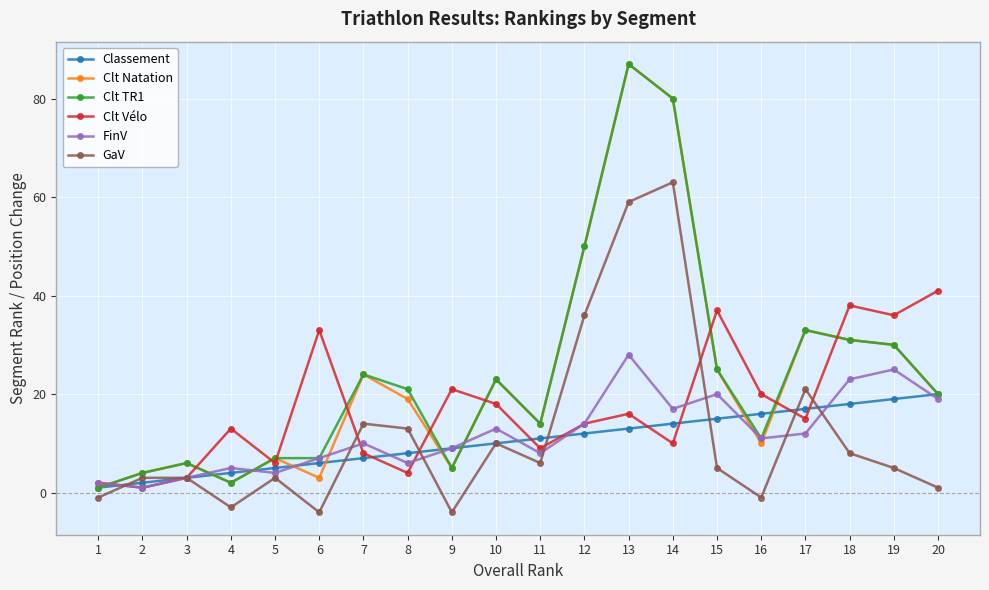

What is the maximum value shown in the chart?

87